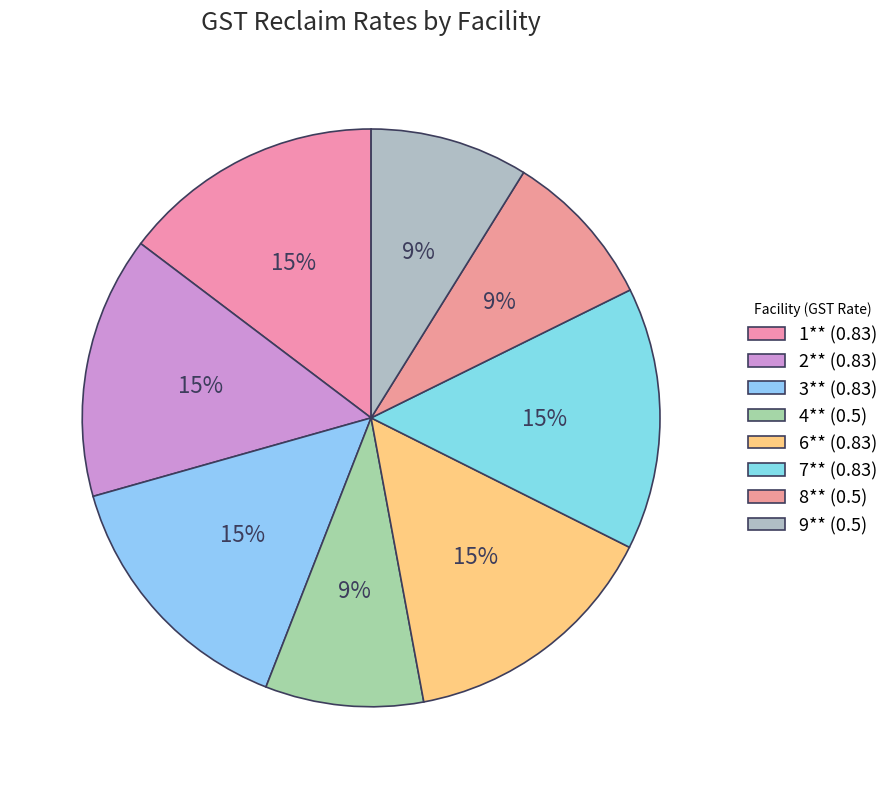

Count the number of slices in the pie.

8